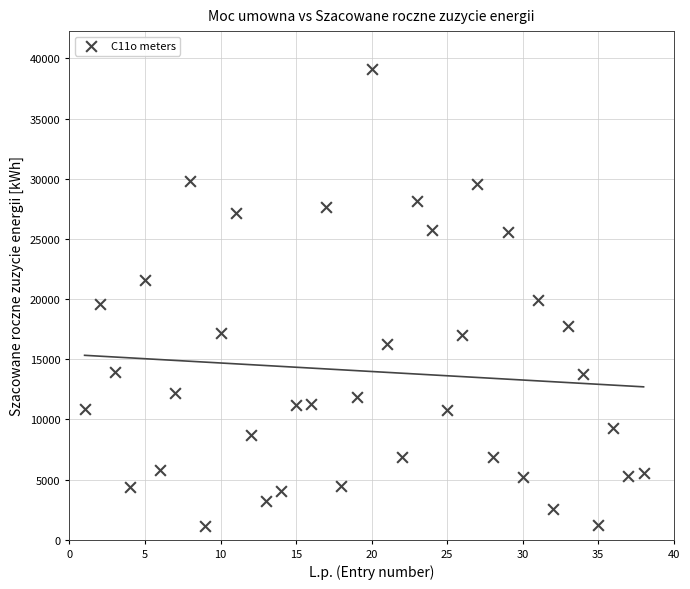

What is the range of X values (max minus min)?

37